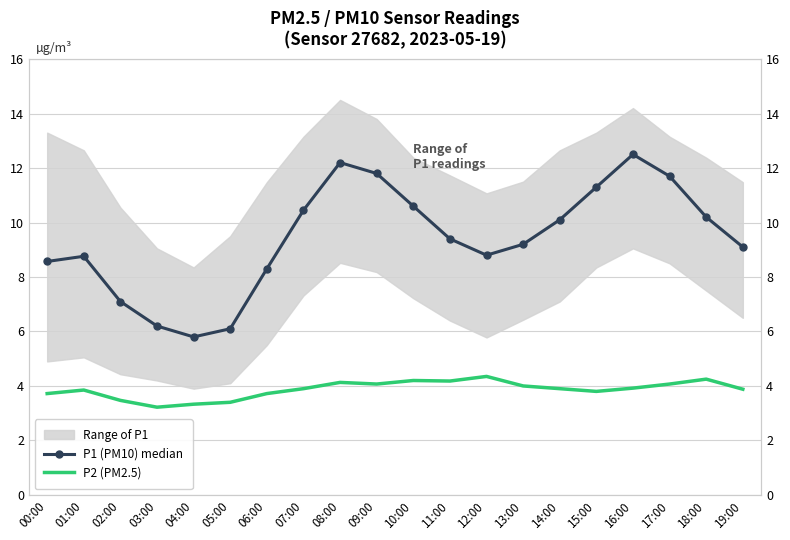

At 17:00, list the series in order from largest to smallest.

P1 (PM10) median, P2 (PM2.5)